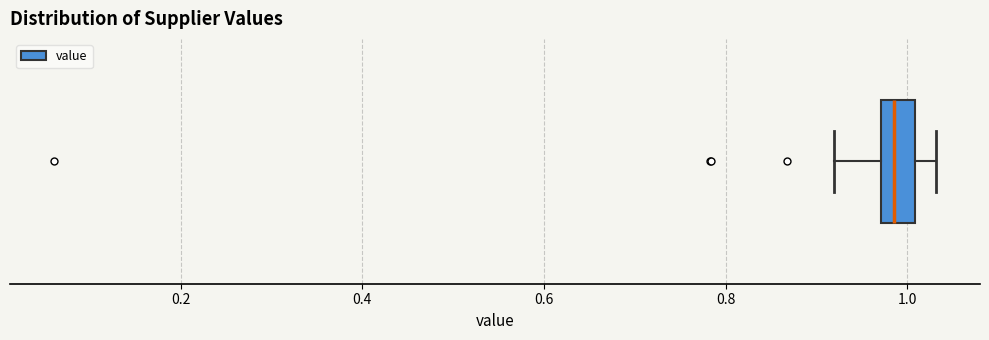

Read this box plot against the x-axis: the position of the median line, the range covered by the box, and the ends of both whiskers. The values are not printed on the chart, so give them approximately, as read against the axis.

median 0.98 (inside the box), box 0.98 to 1.00, whiskers 0.92 to 1.04